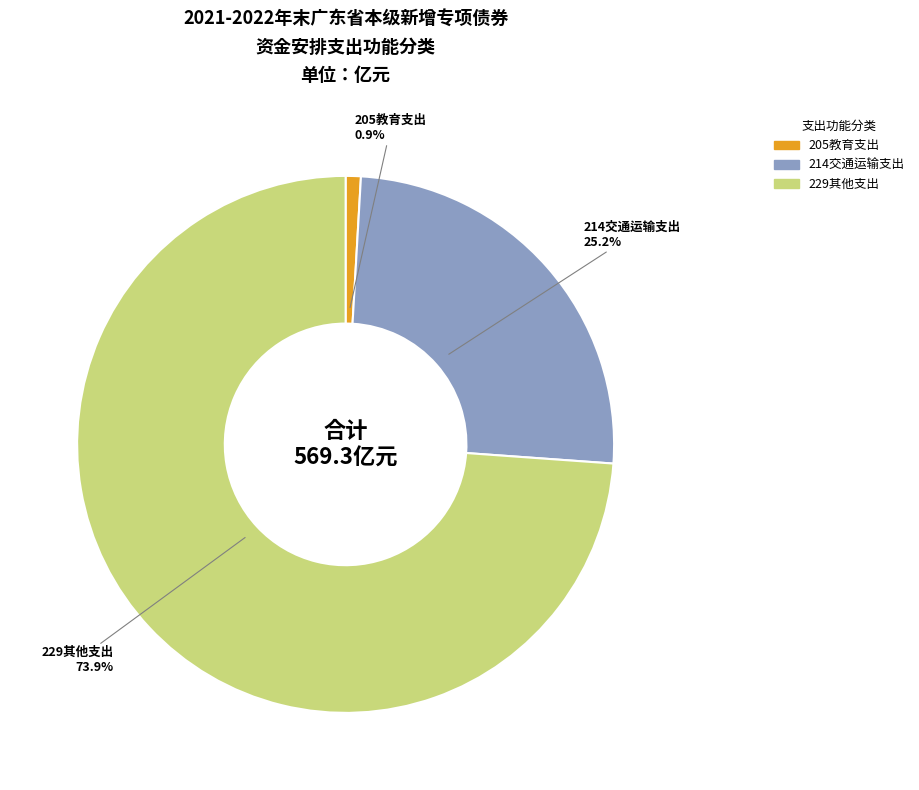

Is it true that 229其他支出 is 74% of the pie?

True